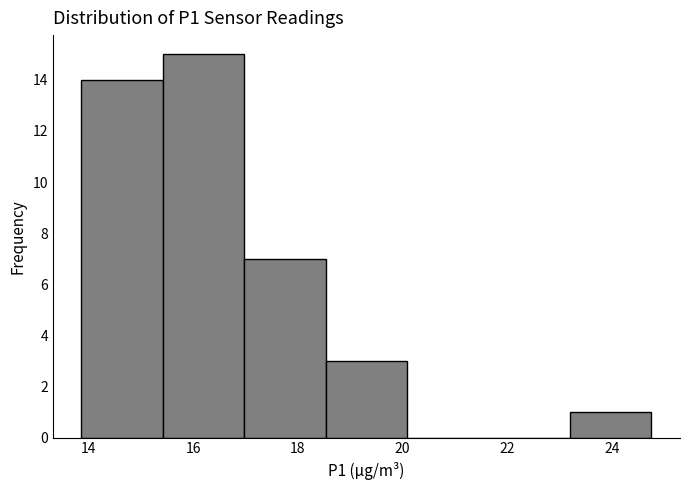

Reading left to right, transcribe this chart: for each bar, give the range it covers on the x-axis and its height. Neither the bar edges nor the heights are printed on the chart, so give them approximately, as read against the axes.

13.8 to 15.4: 14
15.4 to 17.0: 15
17.0 to 18.6: 7
18.6 to 20.0: 3
20.0 to 21.6: 0
21.6 to 23.2: 0
23.2 to 24.8: 1